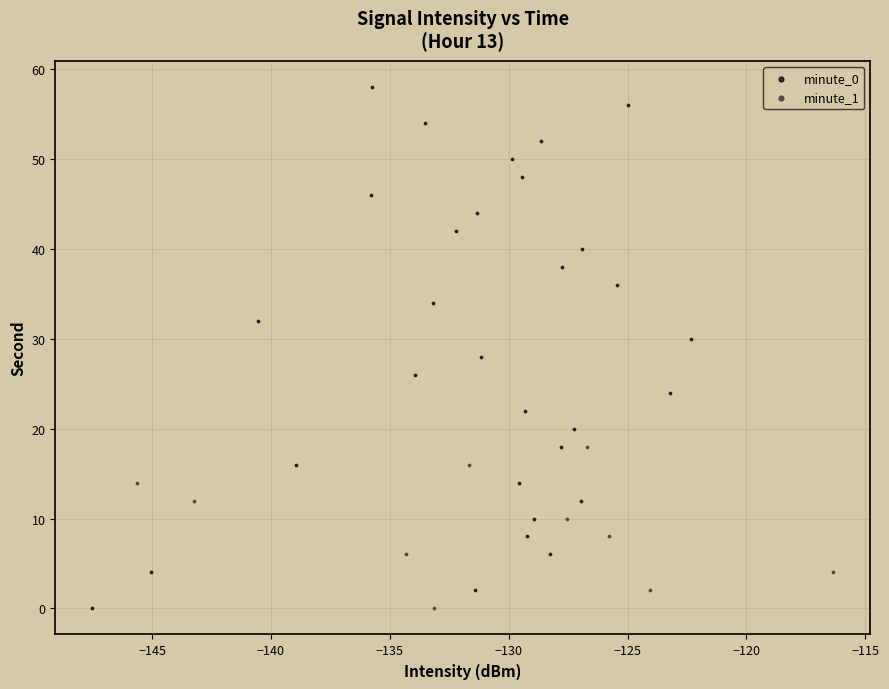

Which series has the widest spread of Y values?

minute_0